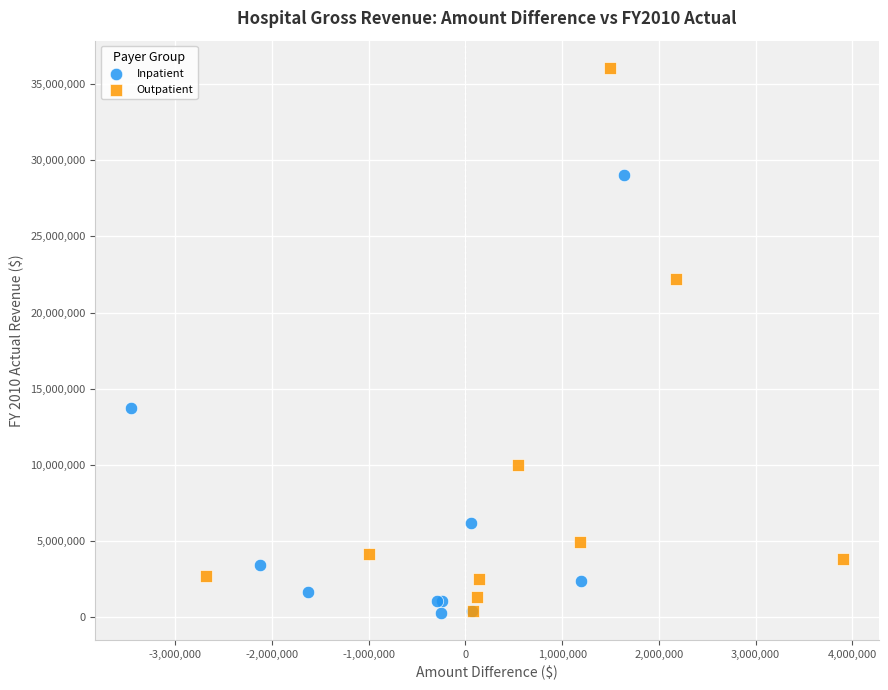

What are all the series names shown in the legend?

Inpatient, Outpatient